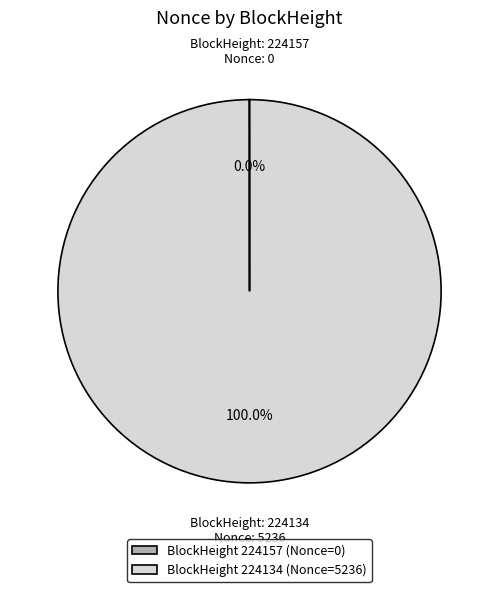

Which category accounts for the majority?

BlockHeight 224134 (Nonce=5236)